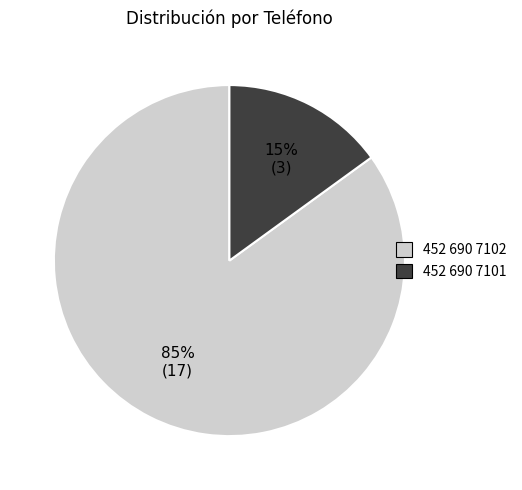

The 452 690 7101 slice represents 24% of the pie. True or false?

False